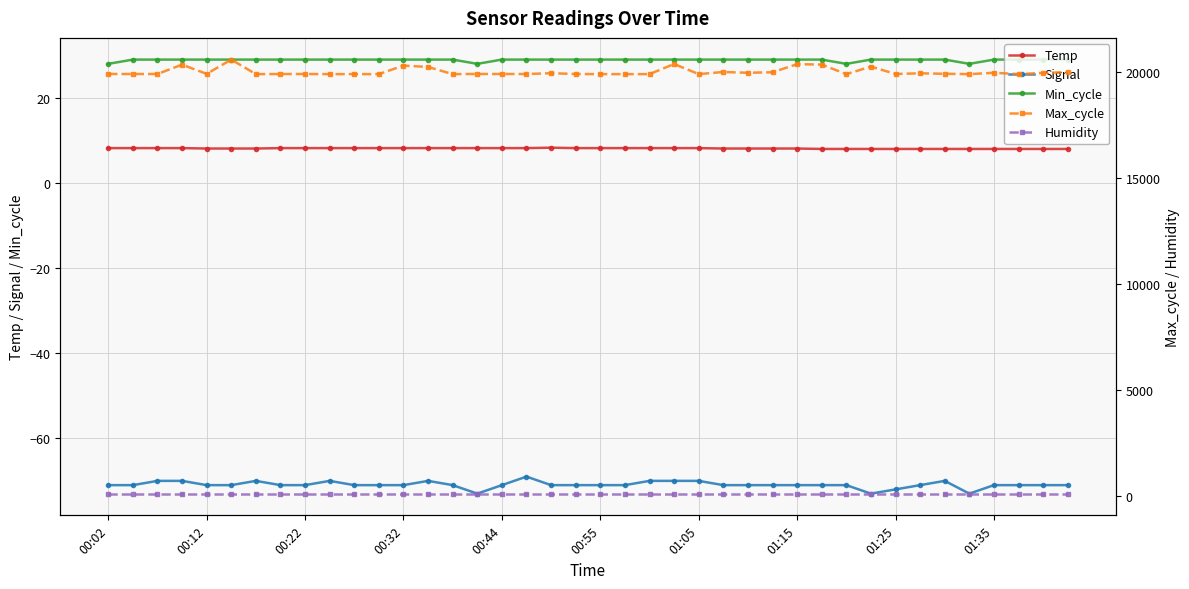

Reading right to left, list all the values displayed in this chart.

Temp: 8.0	8.0	8.0	8.0	8.0	8.0	8.0	8.0	8.0	8.0	8.0	8.1	8.1	8.1	8.1	8.2	8.2	8.2	8.2	8.2	8.2	8.3	8.2	8.2	8.2	8.2	8.2	8.2	8.2	8.2	8.2	8.2	8.2	8.1	8.1	8.1	8.2	8.2	8.2	8.2
Signal: -71.0	-71.0	-71.0	-71.0	-73.0	-70.0	-71.0	-72.0	-73.0	-71.0	-71.0	-71.0	-71.0	-71.0	-71.0	-70.0	-70.0	-70.0	-71.0	-71.0	-71.0	-71.0	-69.0	-71.0	-73.0	-71.0	-70.0	-71.0	-71.0	-71.0	-70.0	-71.0	-71.0	-70.0	-71.0	-71.0	-70.0	-70.0	-71.0	-71.0
Min_cycle: 29.0	29.0	29.0	29.0	28.0	29.0	29.0	29.0	29.0	28.0	29.0	29.0	29.0	29.0	29.0	29.0	29.0	29.0	29.0	29.0	29.0	29.0	29.0	29.0	28.0	29.0	29.0	29.0	29.0	29.0	29.0	29.0	29.0	29.0	29.0	29.0	29.0	29.0	29.0	28.0
Max_cycle: 20016.0	19979.0	19923.0	19986.0	19922.0	19938.0	19961.0	19929.0	20278.0	19922.0	20374.0	20392.0	20010.0	19986.0	20023.0	19923.0	20401.0	19923.0	19922.0	19923.0	19929.0	19965.0	19927.0	19928.0	19930.0	19922.0	20261.0	20325.0	19923.0	19923.0	19922.0	19929.0	19927.0	19923.0	20609.0	19933.0	20370.0	19929.0	19927.0	19931.0
Humidity: 99.9	99.9	99.9	99.9	99.9	99.9	99.9	99.9	99.9	99.9	99.9	99.9	99.9	99.9	99.9	99.9	99.9	99.9	99.9	99.9	99.9	99.9	99.9	99.9	99.9	99.9	99.9	99.9	99.9	99.9	99.9	99.9	99.9	99.9	99.9	99.9	99.9	99.9	99.9	99.9